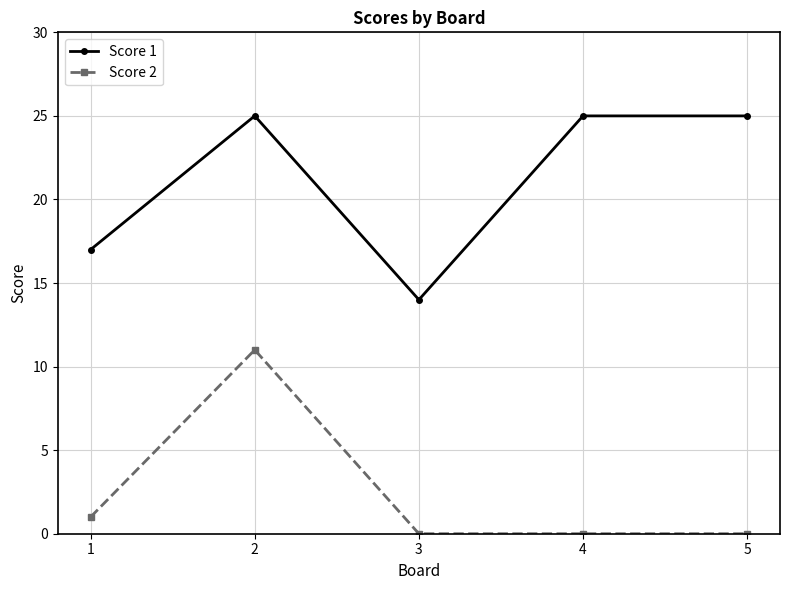

Does the chart display data point markers on the line(s)?

Yes